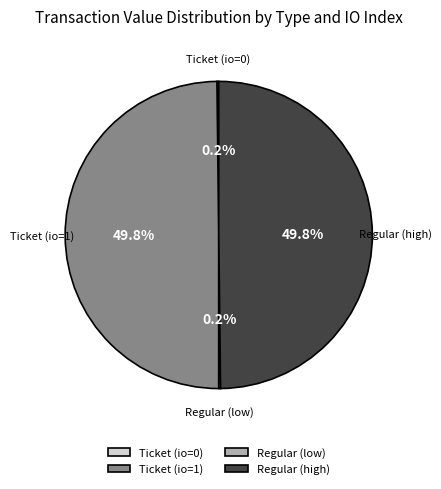

What portion of the pie excludes Ticket (io=1)?

50.2%